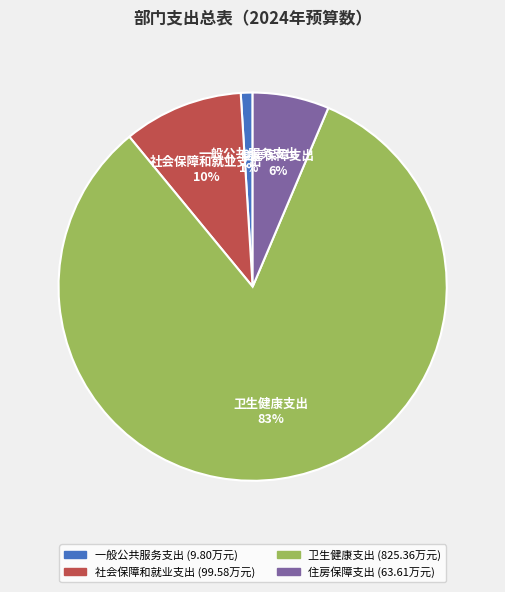

To the nearest percent, what portion does 社会保障和就业支出 represent?

10%